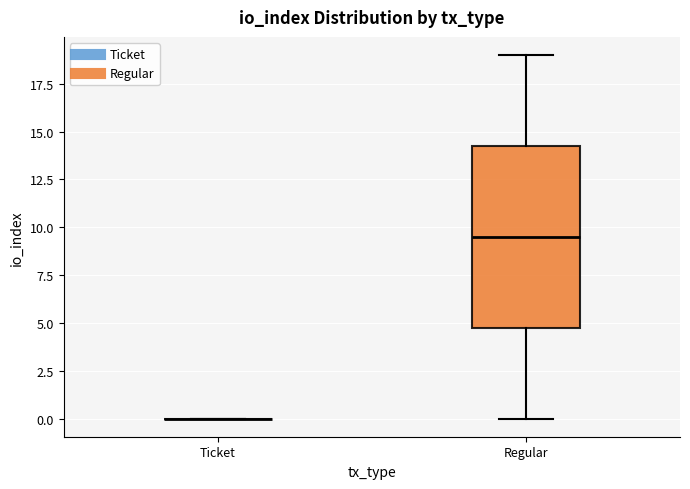

Comparing the boxes themselves (not the whiskers), which one is the tallest?

Regular